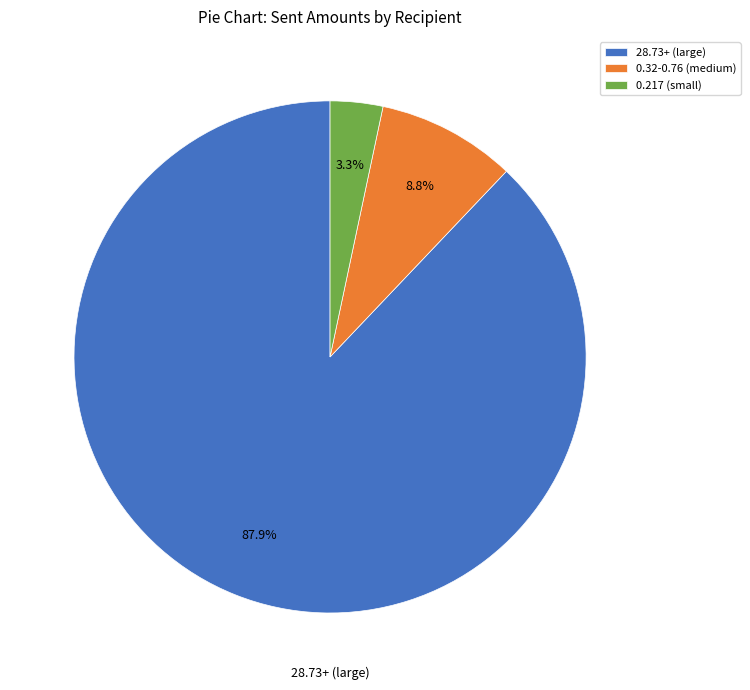

What portion of the pie excludes 28.73+ (large)?

12.1%